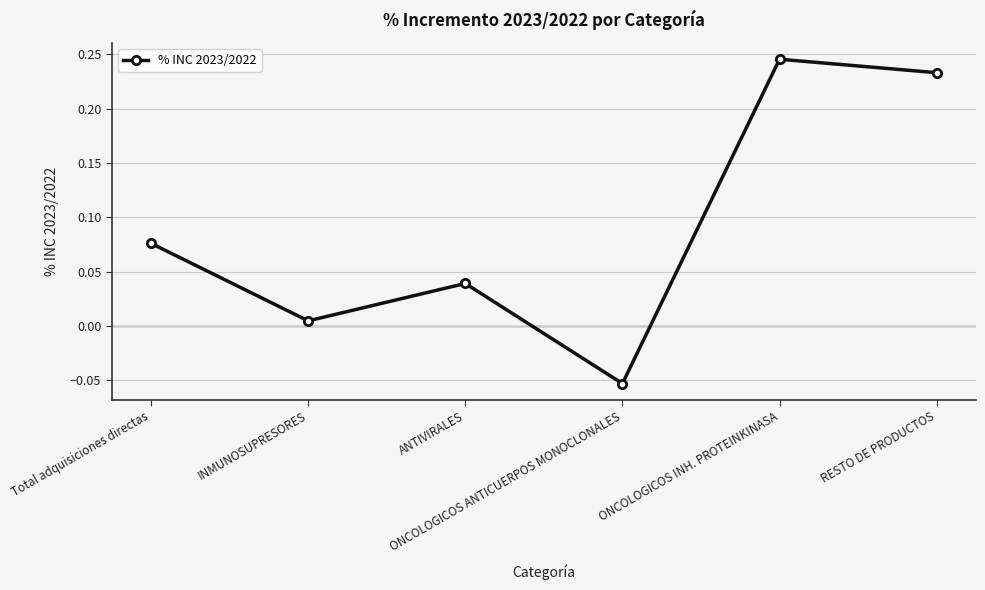

What is the sum of all values?

0.5